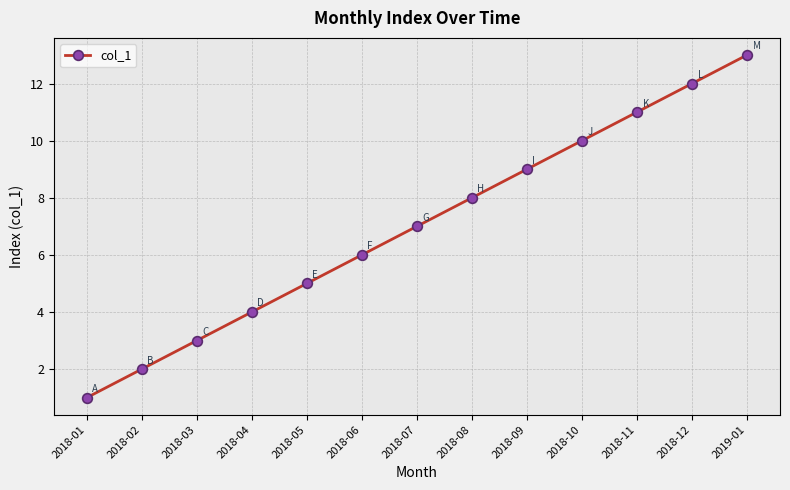

Which has a higher value, 2018-03 or 2018-06?

2018-06